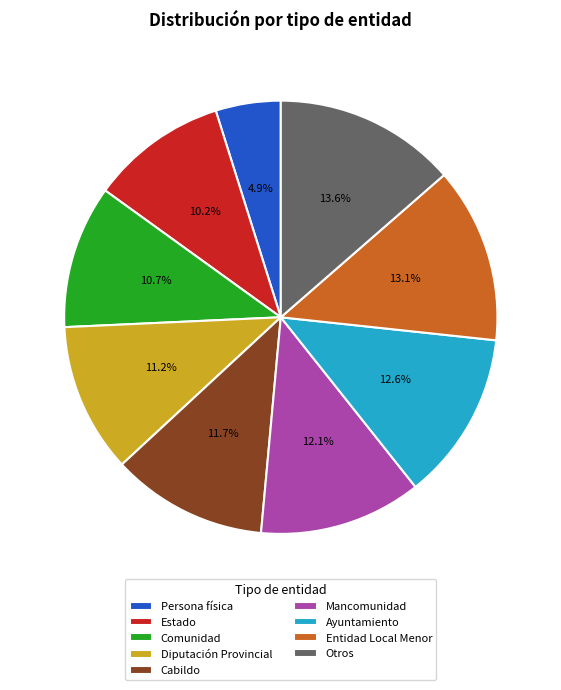

Is Ayuntamiento the majority of the pie?

No